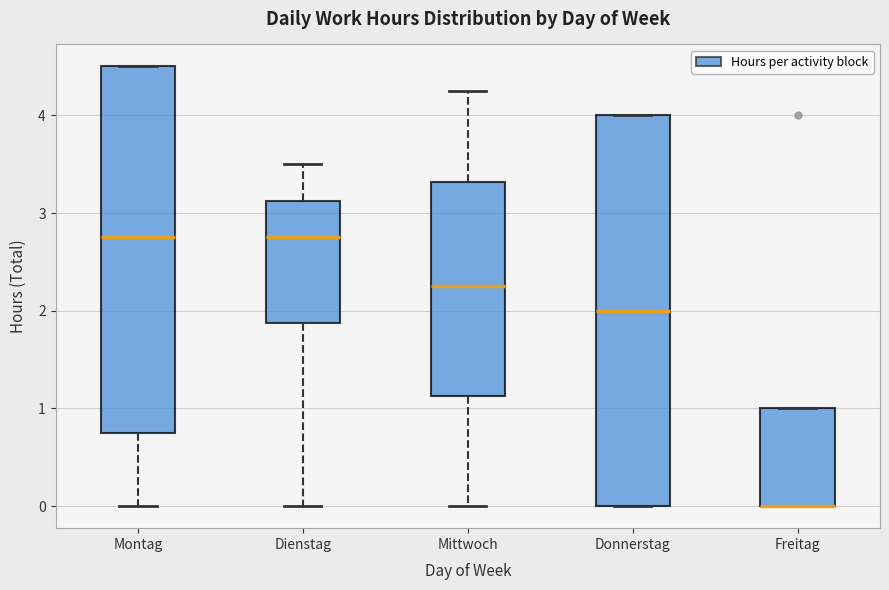

Comparing the boxes themselves (not the whiskers), which one is the tallest?

Donnerstag